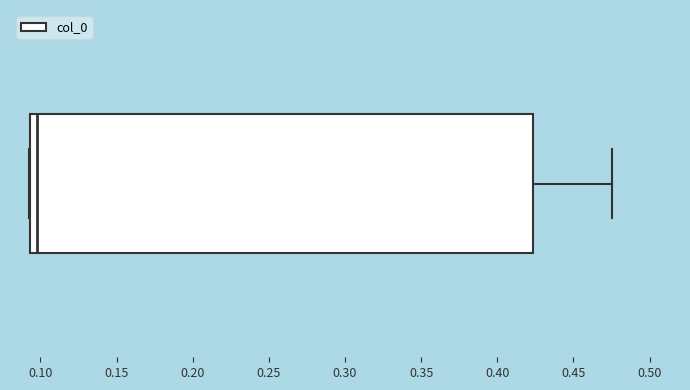

Transcribe this box plot: give where the median line is, the range the box spans, and where the two whiskers end, as read against the x-axis. The values are not printed on the chart, so give them approximately, as read against the axis.

median 0.100, box 0.095 to 0.425, whiskers 0.095 to 0.475